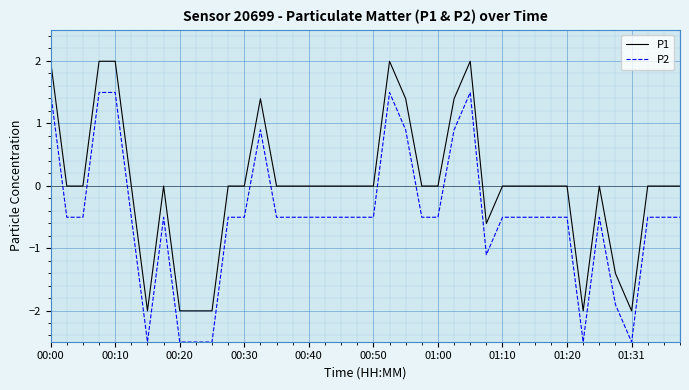

List the series in order of their peak value, highest first.

P1, P2